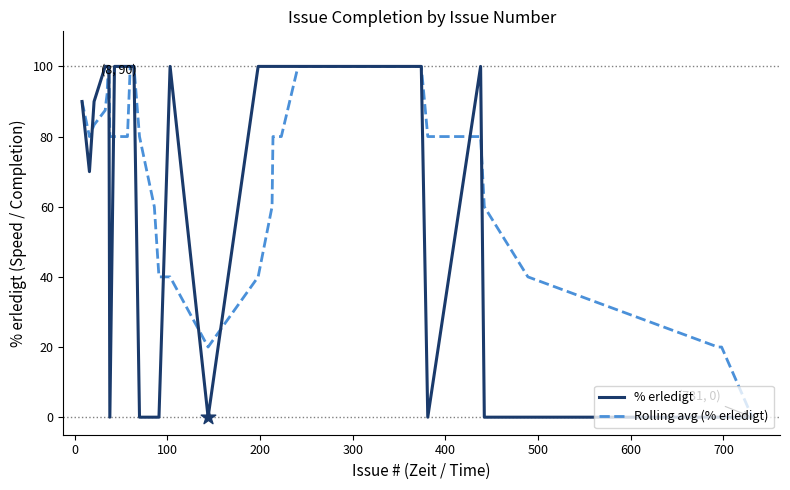

Which series has the largest total across all categories?

Rolling avg (% erledigt)